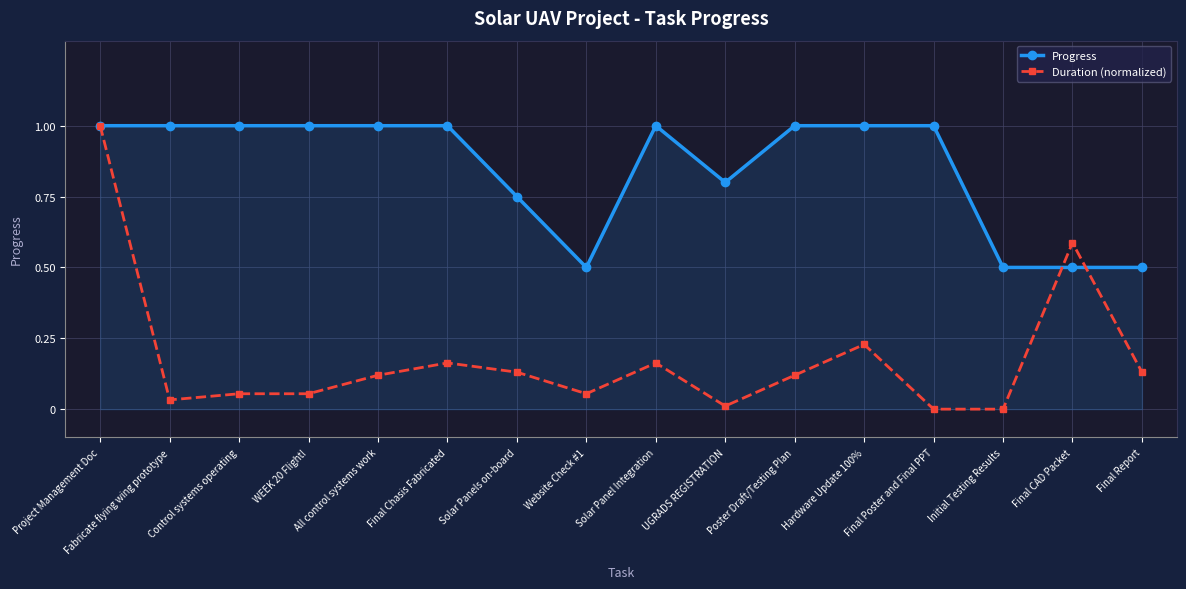

Is the value of Duration (normalized) at Initial Testing Results greater than the value of Progress at WEEK 20 Flight!?

No